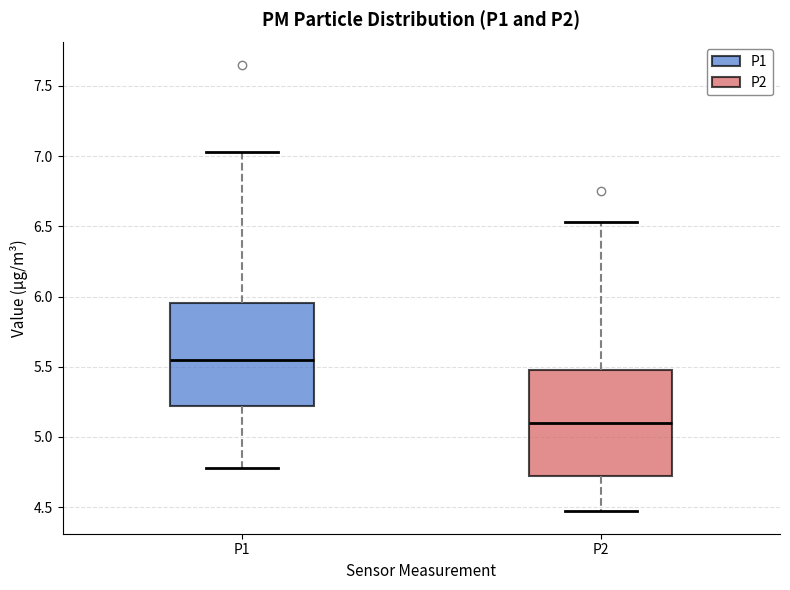

Reading left to right, read every box against the y-axis: the position of its median line, the range the box covers, and the ends of its whiskers. The values are not printed on the chart, so give them approximately, as read against the axis.

P1: median 5.55, box 5.20 to 5.95, whiskers 4.80 to 7.05
P2: median 5.10, box 4.70 to 5.50, whiskers 4.45 to 6.55